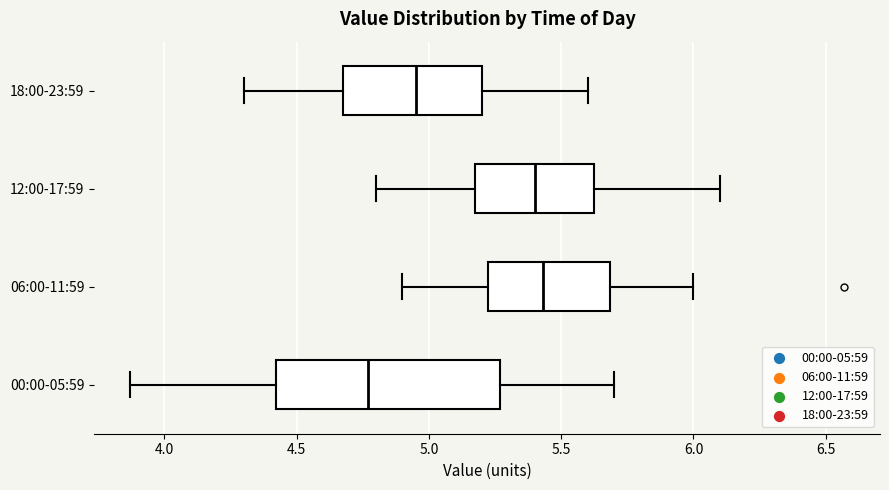

Reading bottom to top, transcribe this box plot: for each box, give where its median line is, the range the box spans, and where its two whiskers end, as read against the x-axis. The values are not printed on the chart, so give them approximately, as read against the axis.

00:00-05:59: median 4.75, box 4.40 to 5.25, whiskers 3.85 to 5.70
06:00-11:59: median 5.45, box 5.20 to 5.70, whiskers 4.90 to 6.00
12:00-17:59: median 5.40, box 5.20 to 5.65, whiskers 4.80 to 6.10
18:00-23:59: median 4.95, box 4.70 to 5.20, whiskers 4.30 to 5.60